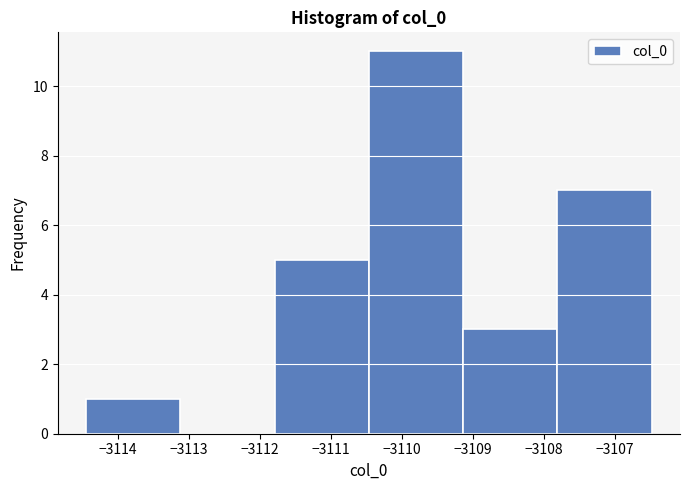

Reading left to right, list every bar in this chart as the range it spans on the x-axis followed by its height. Neither the bar edges nor the heights are printed on the chart, so give them approximately, as read against the axes.

-3114.4 to -3113.1: 1
-3113.1 to -3111.8: 0
-3111.8 to -3110.5: 5
-3110.5 to -3109.1: 11
-3109.1 to -3107.8: 3
-3107.8 to -3106.5: 7